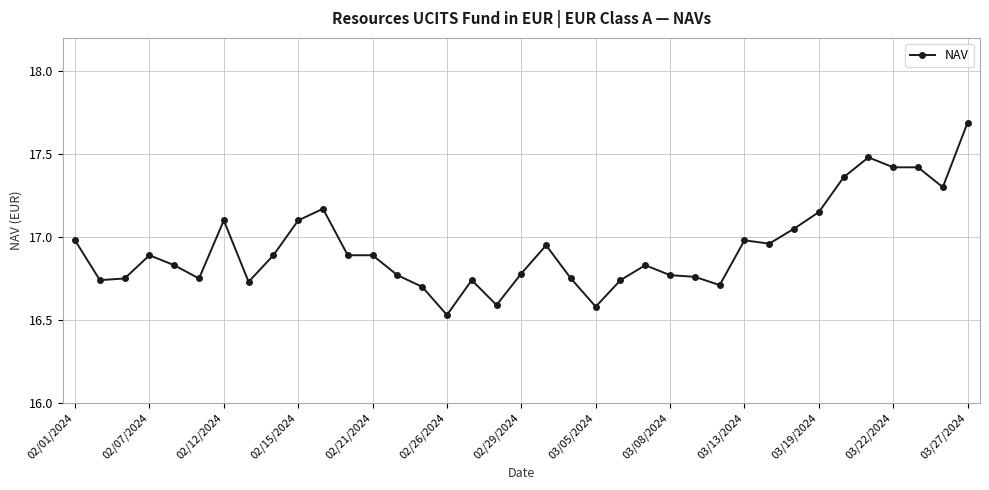

What is the difference between the second highest and second lowest values?

0.9